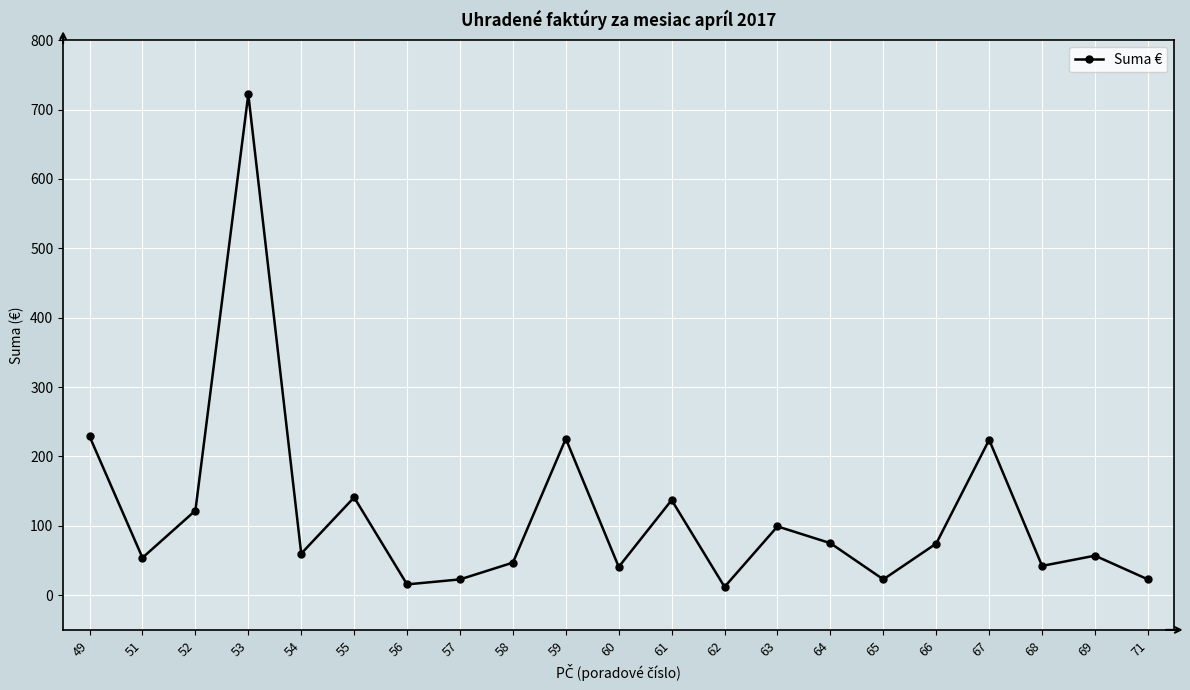

What is the value of the 14th point from the left?

99.2